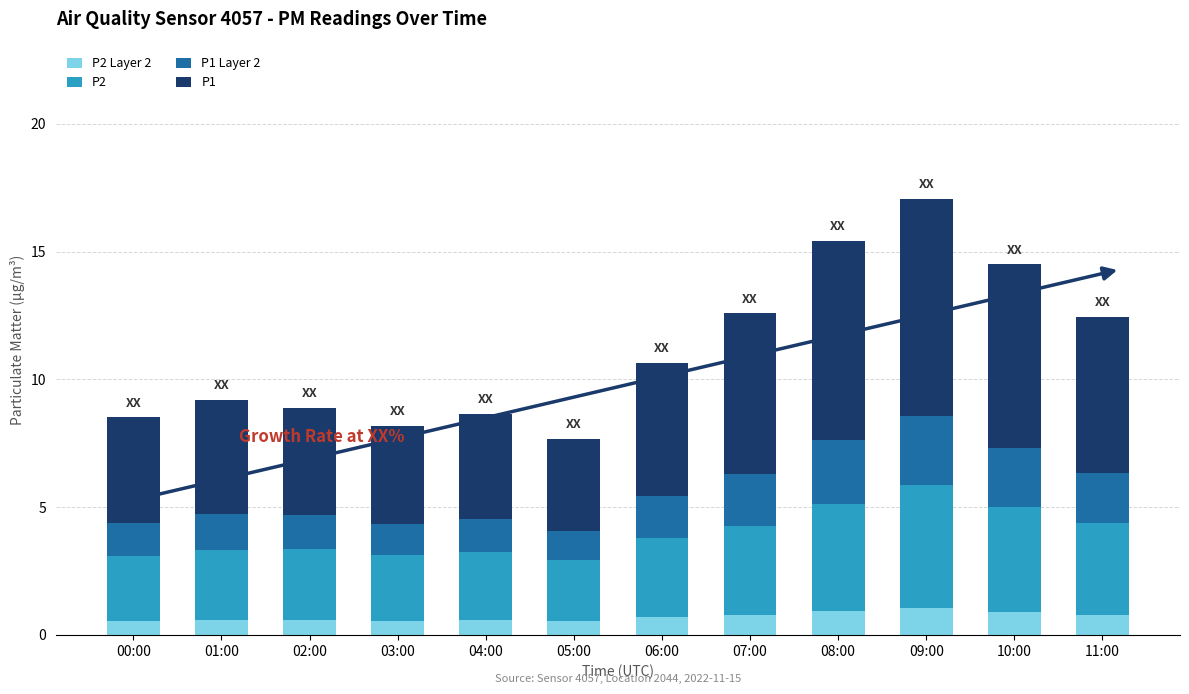

What is the total value across all series at 09:00?

17.1